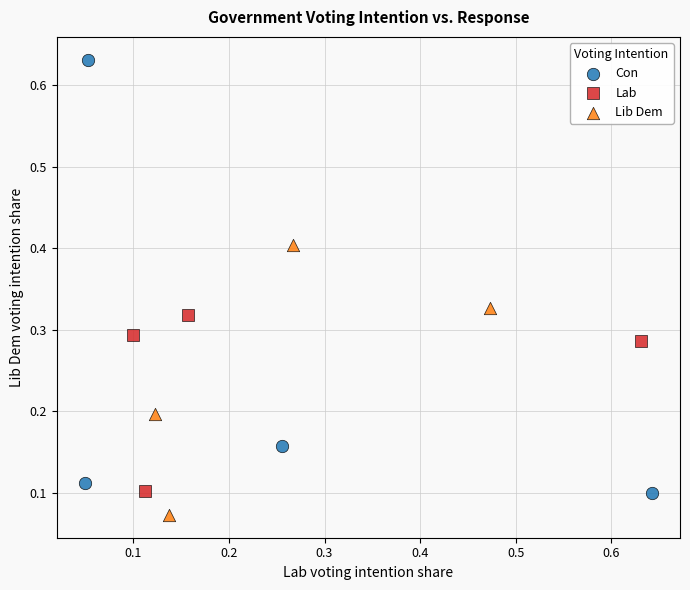

Which series has the largest Y range (max minus min)?

Con